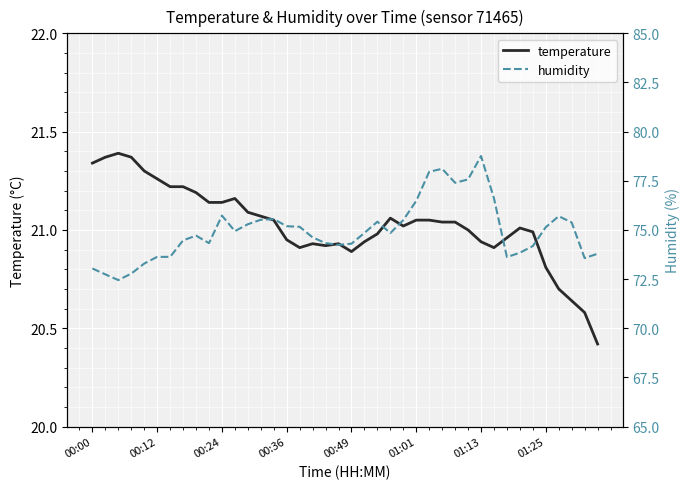

True or false: temperature and humidity cross at least once.

False